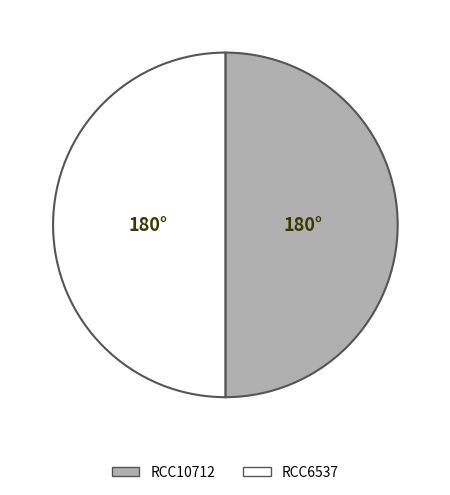

What is the ratio of the value at RCC10712 to the value at RCC6537?

1.0